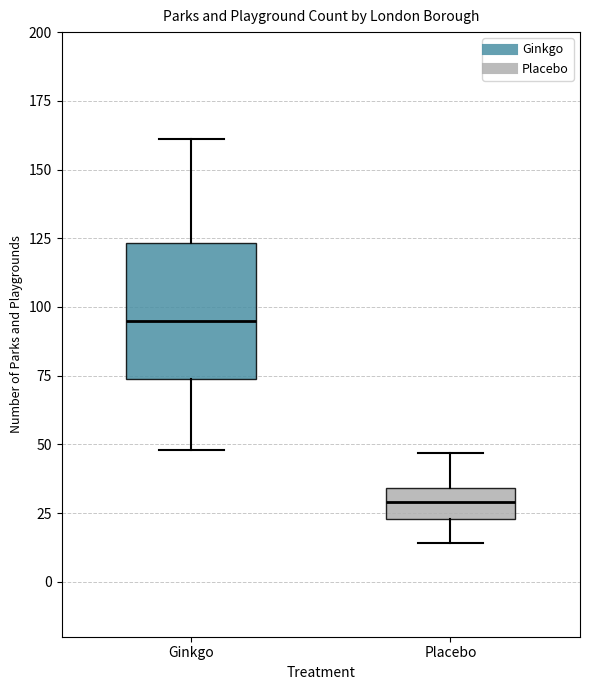

Reading left to right, transcribe this box plot: for each box, give where its median line is, the range the box spans, and where its two whiskers end, as read against the y-axis. The values are not printed on the chart, so give them approximately, as read against the axis.

Ginkgo: median 95, box 75 to 125, whiskers 50 to 160
Placebo: median 30, box 25 to 35, whiskers 15 to 45